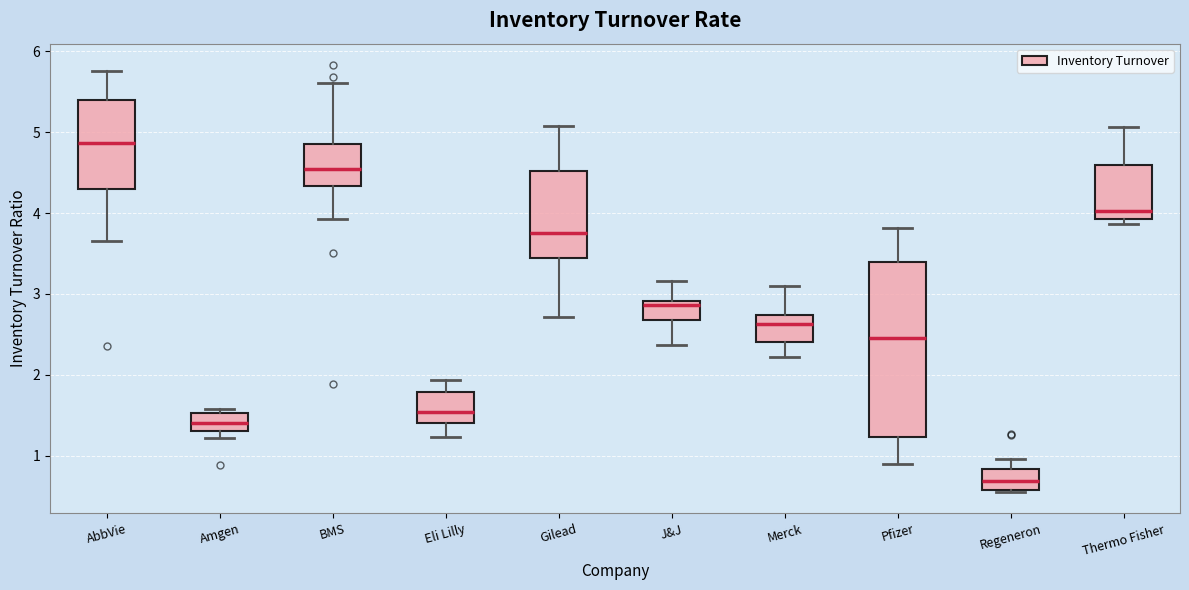

Comparing the boxes themselves (not the whiskers), which one is the tallest?

Pfizer